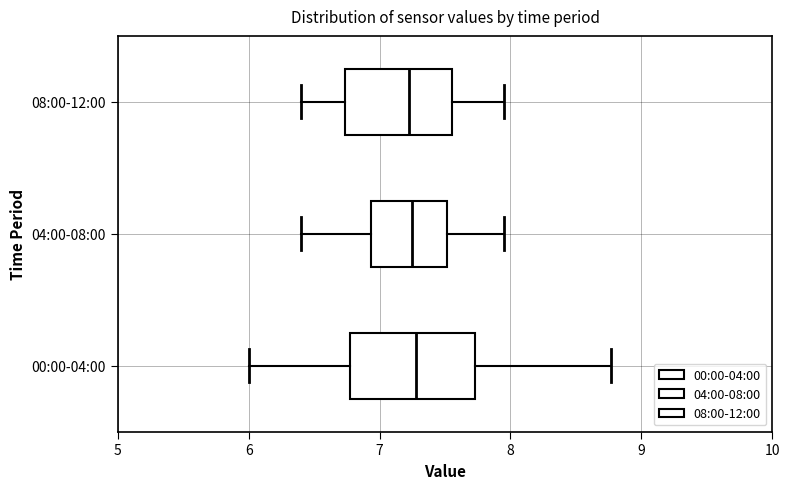

Reading bottom to top, read every box against the x-axis: the position of its median line, the range the box covers, and the ends of its whiskers. The values are not printed on the chart, so give them approximately, as read against the axis.

00:00-04:00: median 7.3, box 6.8 to 7.7, whiskers 6.0 to 8.8
04:00-08:00: median 7.3, box 6.9 to 7.5, whiskers 6.4 to 8.0
08:00-12:00: median 7.2, box 6.7 to 7.6, whiskers 6.4 to 8.0